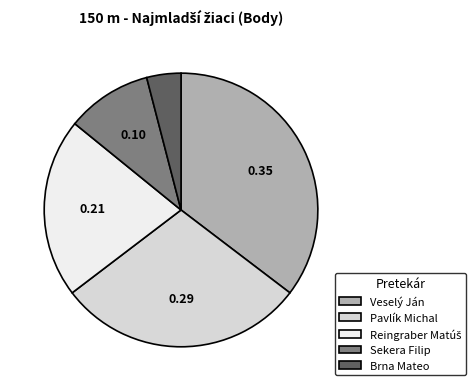

Is Veselý Ján the majority of the pie?

No